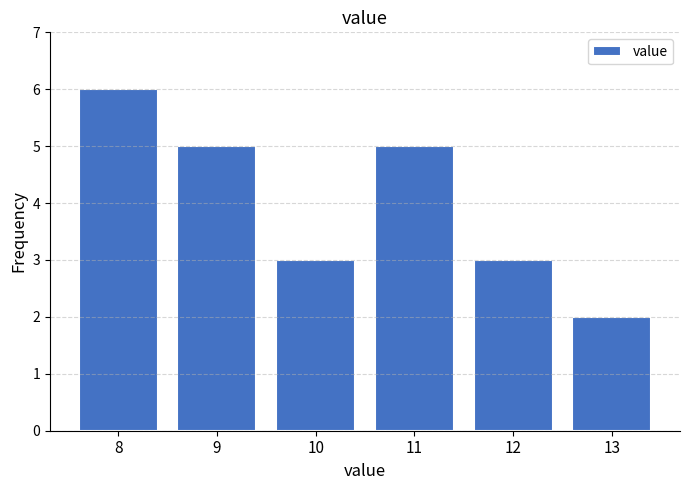

Reading left to right, what are all the values shown in this chart?

6	5	3	5	3	2